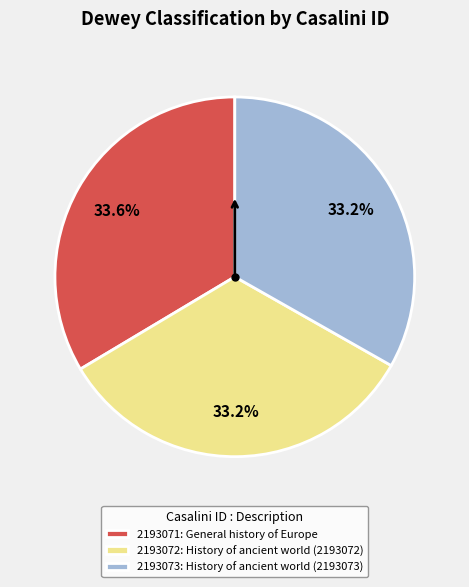

How many segments does this pie chart have?

3